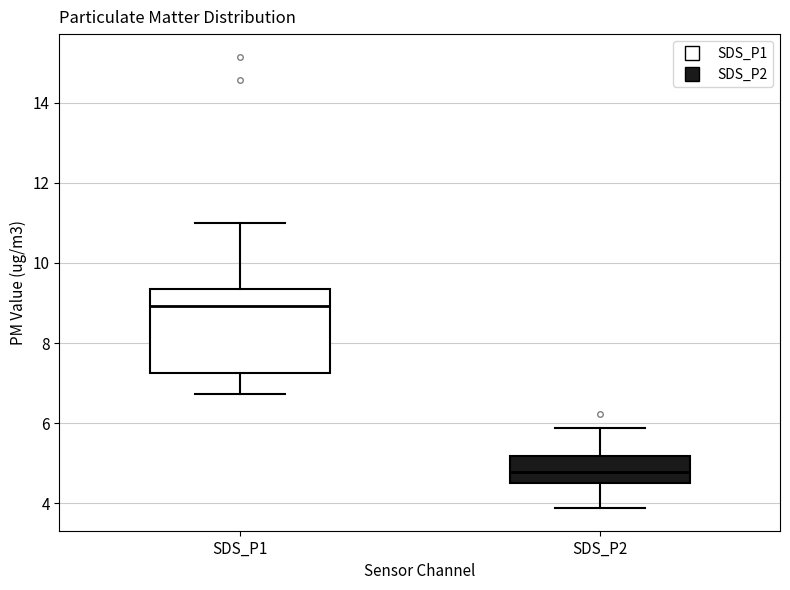

Reading left to right, read every box against the y-axis: the position of its median line, the range the box covers, and the ends of its whiskers. The values are not printed on the chart, so give them approximately, as read against the axis.

SDS_P1: median 9.0, box 7.2 to 9.4, whiskers 6.8 to 11.0
SDS_P2: median 4.8, box 4.6 to 5.2, whiskers 3.8 to 5.8